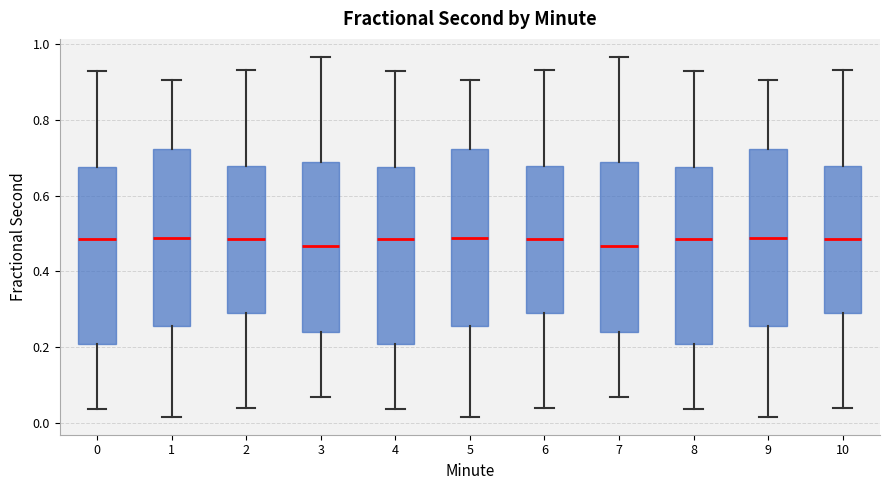

Reading left to right, read every box against the y-axis: the position of its median line, the range the box covers, and the ends of its whiskers. The values are not printed on the chart, so give them approximately, as read against the axis.

0: median 0.48, box 0.20 to 0.68, whiskers 0.04 to 0.92
1: median 0.48, box 0.26 to 0.72, whiskers 0.02 to 0.90
2: median 0.48, box 0.28 to 0.68, whiskers 0.04 to 0.94
3: median 0.46, box 0.24 to 0.70, whiskers 0.06 to 0.96
4: median 0.48, box 0.20 to 0.68, whiskers 0.04 to 0.92
5: median 0.48, box 0.26 to 0.72, whiskers 0.02 to 0.90
6: median 0.48, box 0.28 to 0.68, whiskers 0.04 to 0.94
7: median 0.46, box 0.24 to 0.70, whiskers 0.06 to 0.96
8: median 0.48, box 0.20 to 0.68, whiskers 0.04 to 0.92
9: median 0.48, box 0.26 to 0.72, whiskers 0.02 to 0.90
10: median 0.48, box 0.28 to 0.68, whiskers 0.04 to 0.94